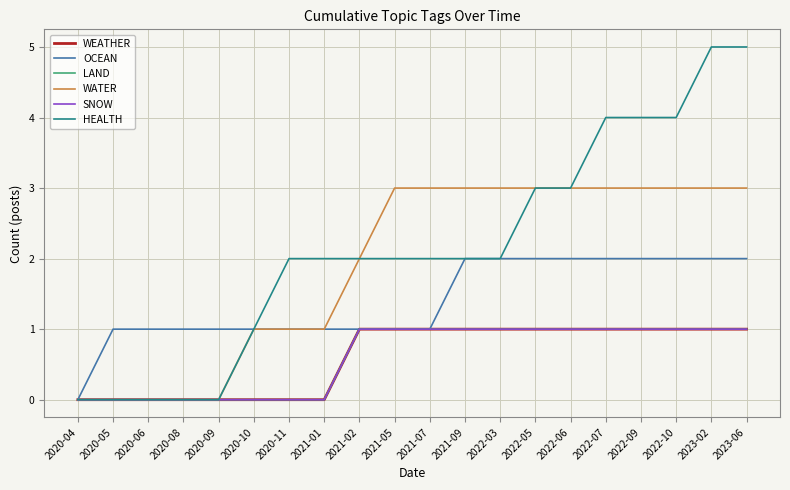

Is this an area chart (filled region under the line)?

No